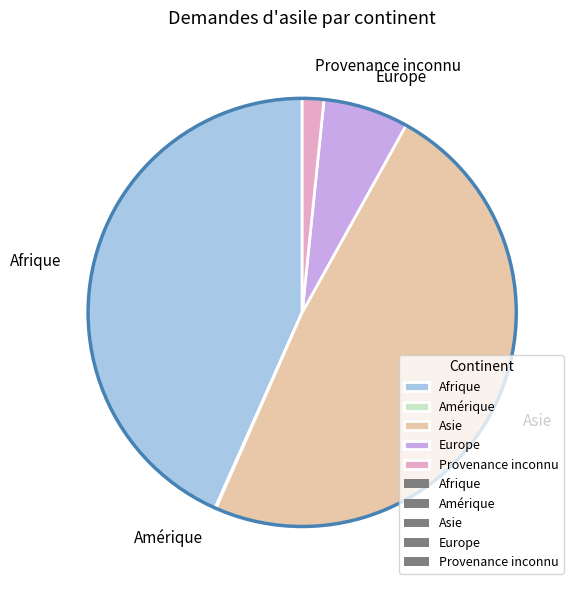

Is there a majority slice in this chart?

No